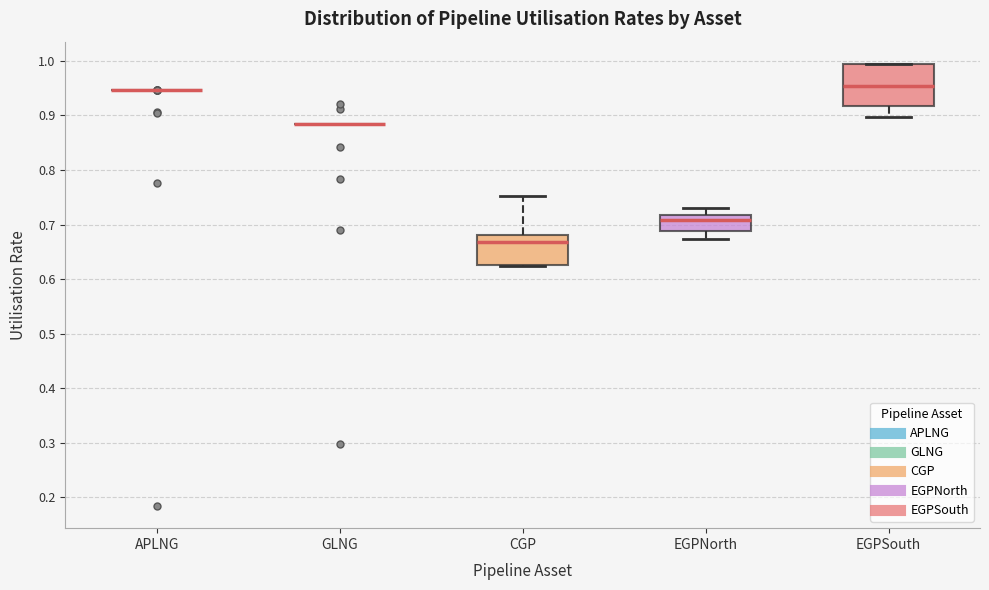

Reading left to right, transcribe this box plot: for each box, give where its median line is, the range the box spans, and where its two whiskers end, as read against the y-axis. The values are not printed on the chart, so give them approximately, as read against the axis.

APLNG: box collapsed to a line at 0.95, whiskers 0.95 to 0.95
GLNG: box collapsed to a line at 0.88, whiskers 0.88 to 0.88
CGP: median 0.67, box 0.63 to 0.68, whiskers 0.62 to 0.75
EGPNorth: median 0.71, box 0.69 to 0.72, whiskers 0.67 to 0.73
EGPSouth: median 0.95, box 0.92 to 0.99, whiskers 0.90 to 0.99